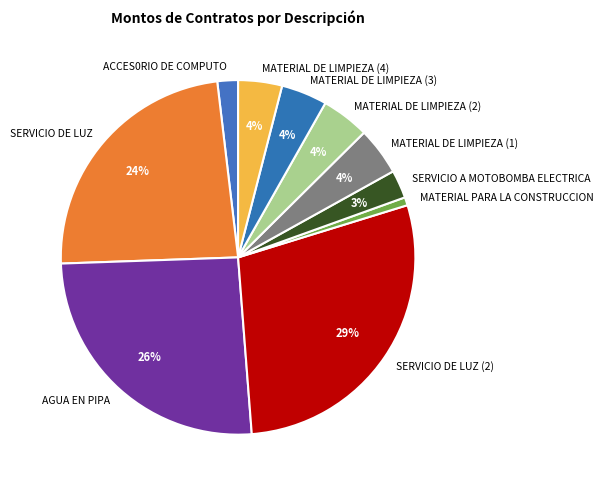

Which category has the smallest portion of the pie?

MATERIAL PARA LA CONSTRUCCION